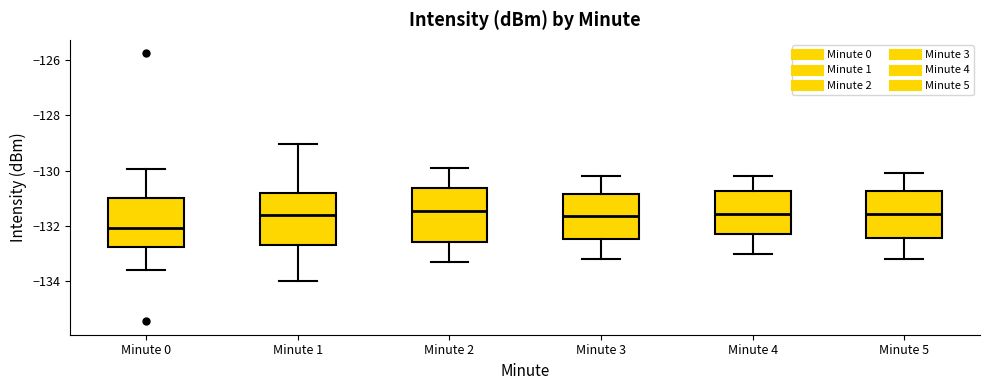

Where is the upper edge of the box for Minute 2 on the y-axis? The values are not printed on the chart, so give them approximately, as read against the axis.

-130.6